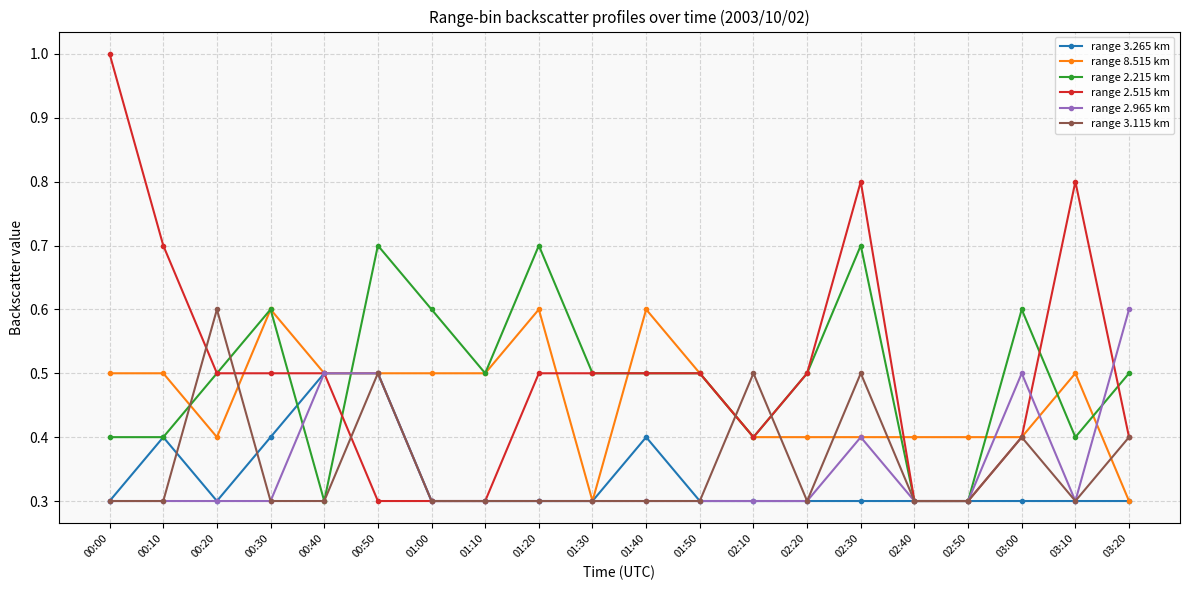

What is the label of the 9th point from the left?

01:20